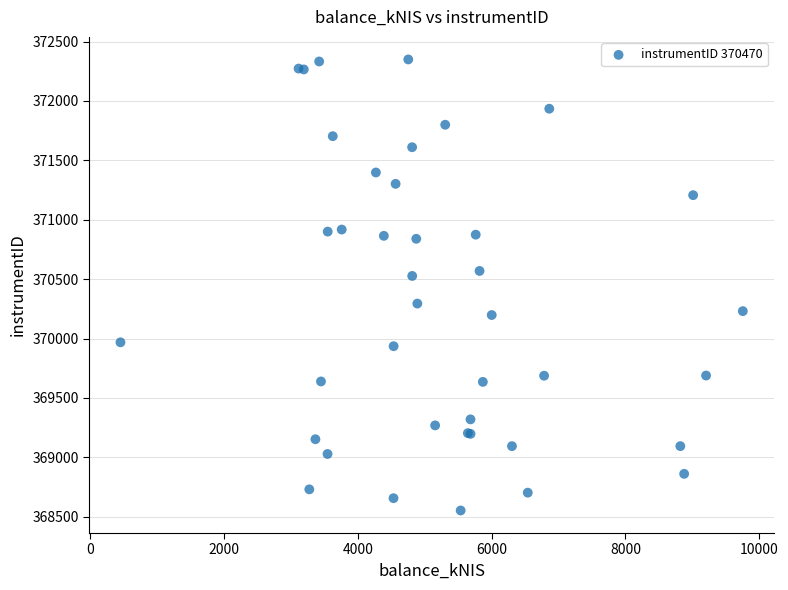

What Y value in the scatter plot is closest to 370450?

370526.9